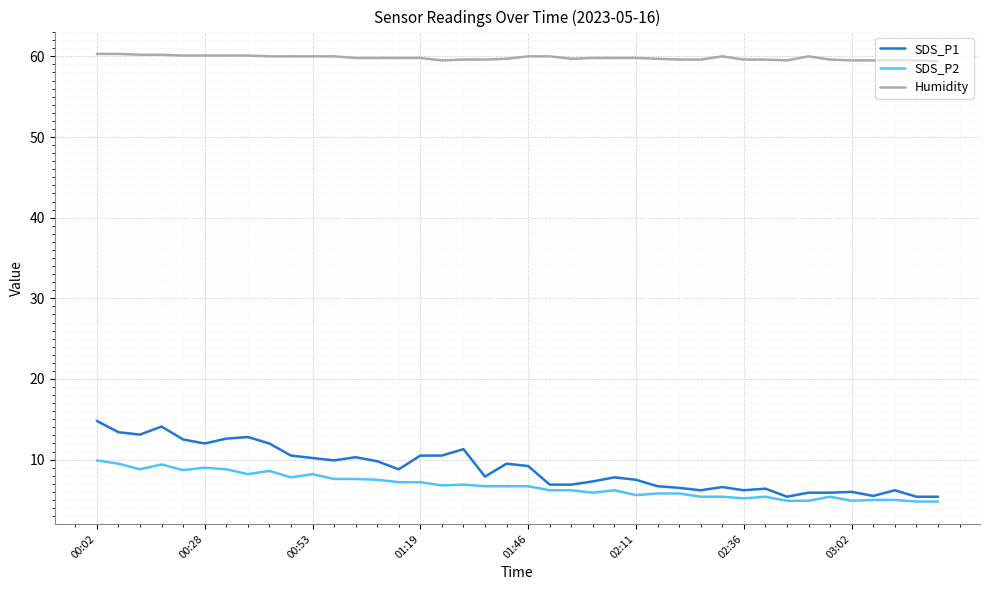

What is the maximum value shown in the chart?

60.3